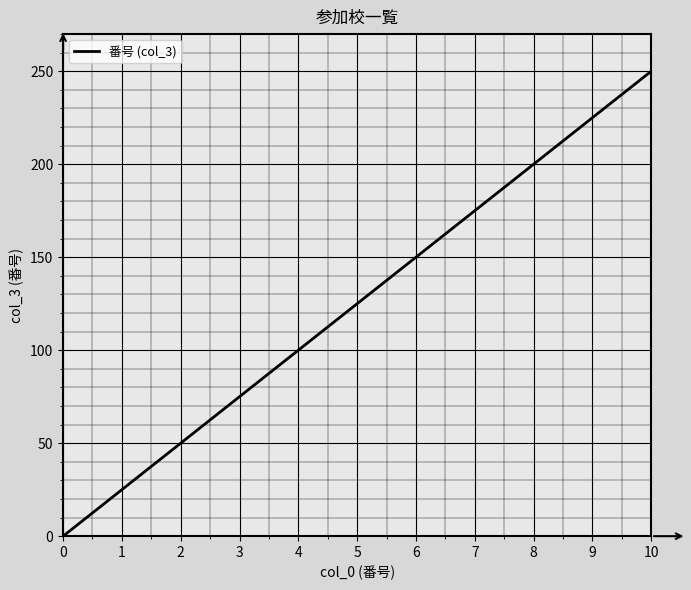

How many positive values are there?

10